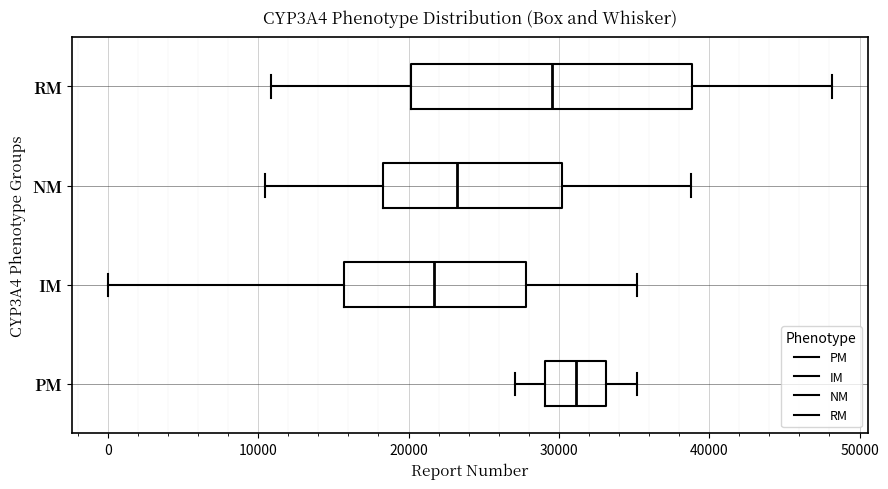

Where does the median line of the box for RM sit on the x-axis? The values are not printed on the chart, so give them approximately, as read against the axis.

30000